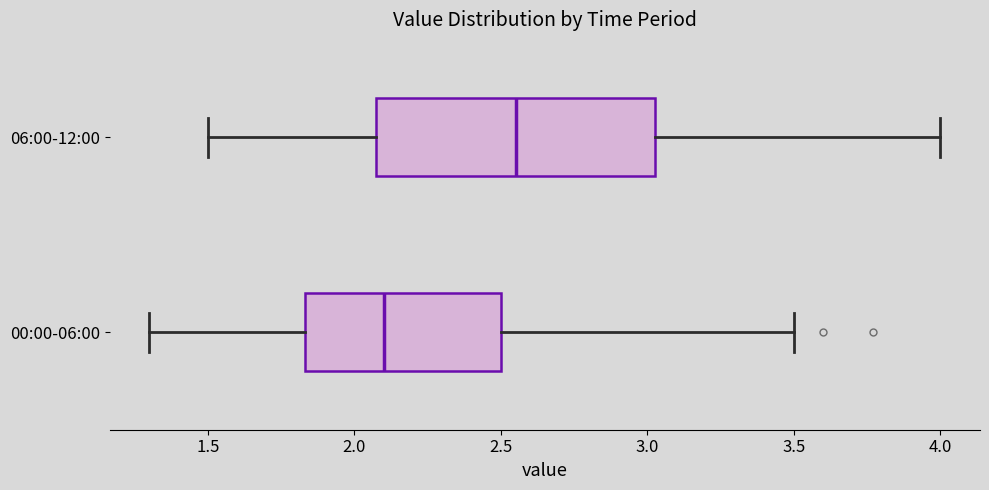

Comparing the boxes themselves (not the whiskers), which one is the widest?

06:00-12:00